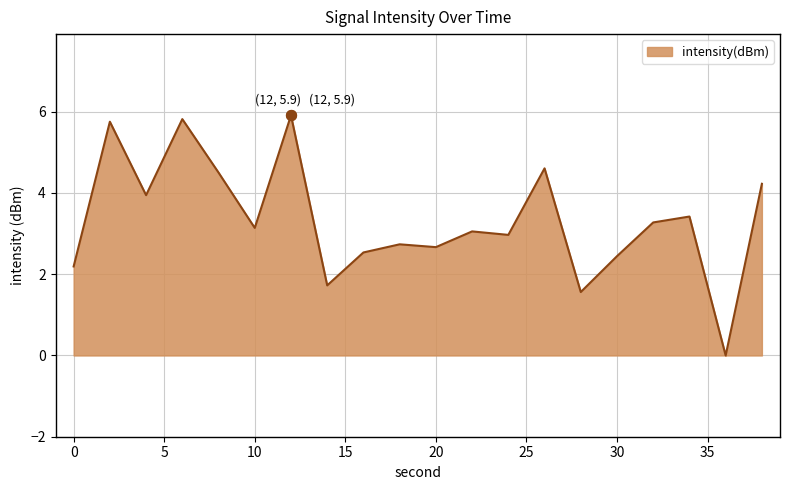

What is the maximum value shown in the chart?

5.9